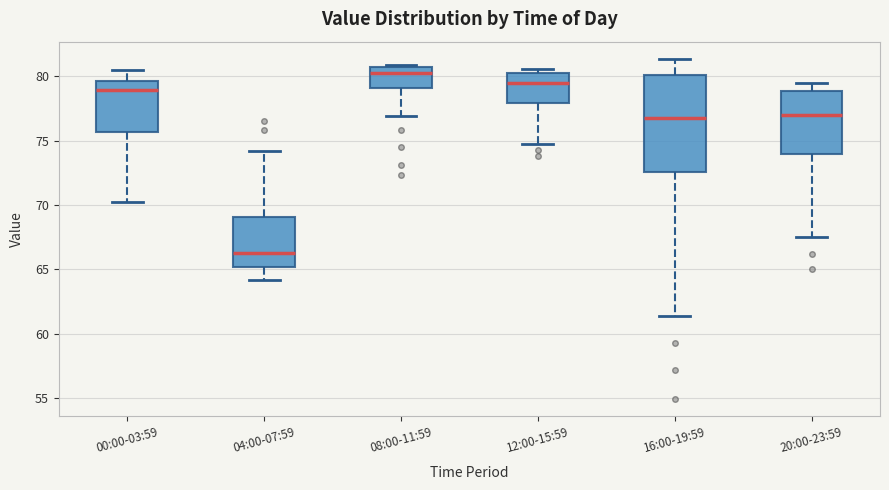

Reading left to right, read every box against the y-axis: the position of its median line, the range the box covers, and the ends of its whiskers. The values are not printed on the chart, so give them approximately, as read against the axis.

00:00-03:59: median 79.0, box 75.5 to 79.5, whiskers 70.5 to 80.5
04:00-07:59: median 66.5, box 65.0 to 69.0, whiskers 64.0 to 74.0
08:00-11:59: median 80.0, box 79.0 to 80.5, whiskers 77.0 to 81.0
12:00-15:59: median 79.5, box 78.0 to 80.5, whiskers 75.0 to 80.5 (just above the box's upper edge)
16:00-19:59: median 77.0, box 72.5 to 80.0, whiskers 61.5 to 81.5
20:00-23:59: median 77.0, box 74.0 to 79.0, whiskers 67.5 to 79.5